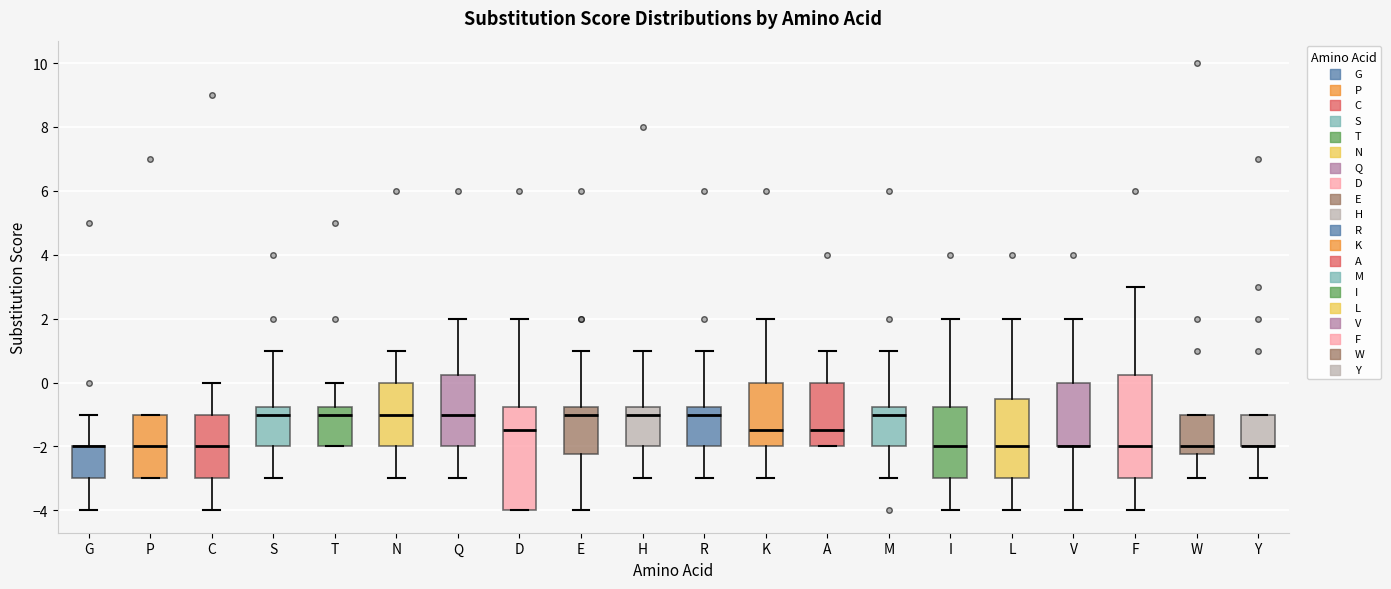

Where does the lower whisker of the box for R end on the y-axis? The values are not printed on the chart, so give them approximately, as read against the axis.

-3.0